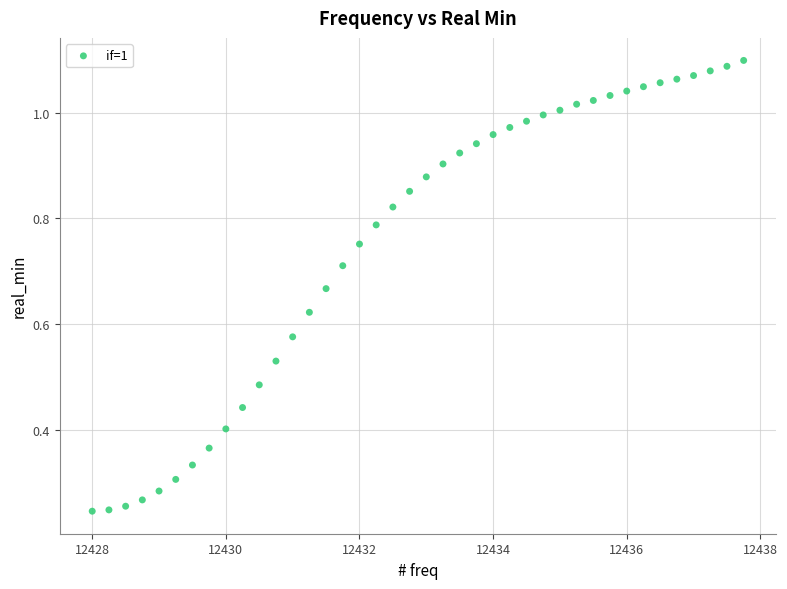

What is the range of X values (max minus min)?

9.8